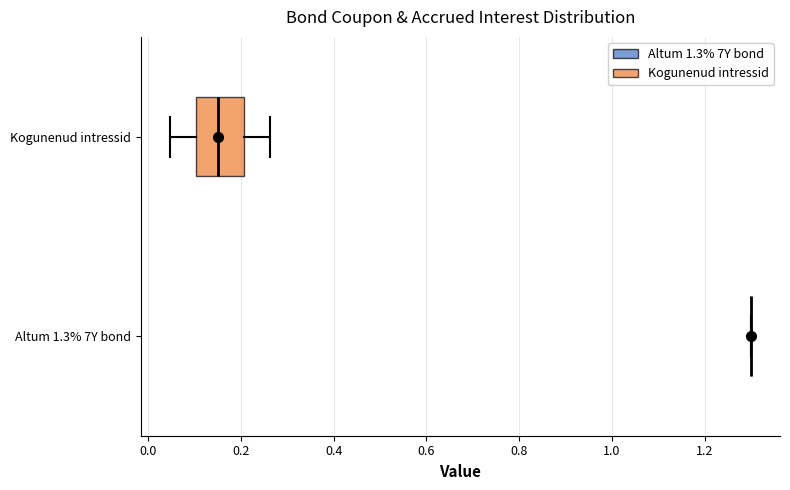

Which box is the widest, from its left edge to its right edge?

Kogunenud intressid